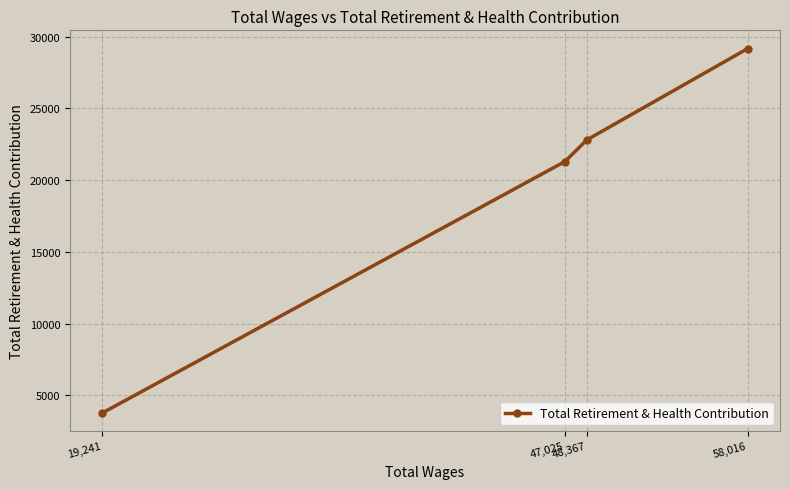

What is the label of the 1st point from the right?

58,016